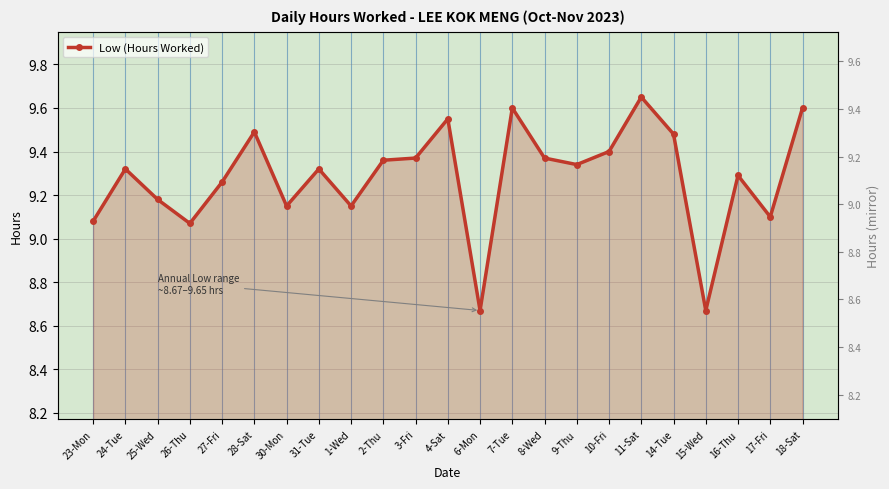

What is the minimum value shown in the chart?

8.7